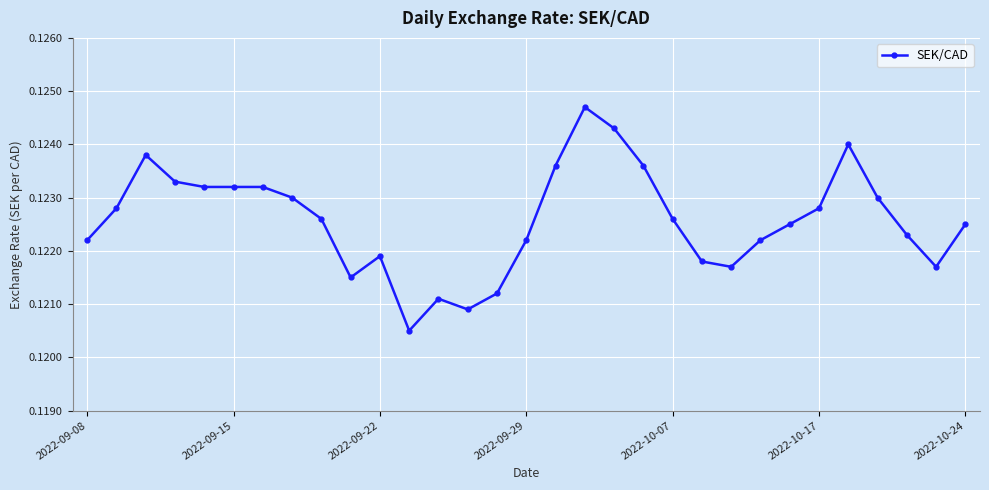

True or false: there are more than 0 points higher than both neighbors.

True